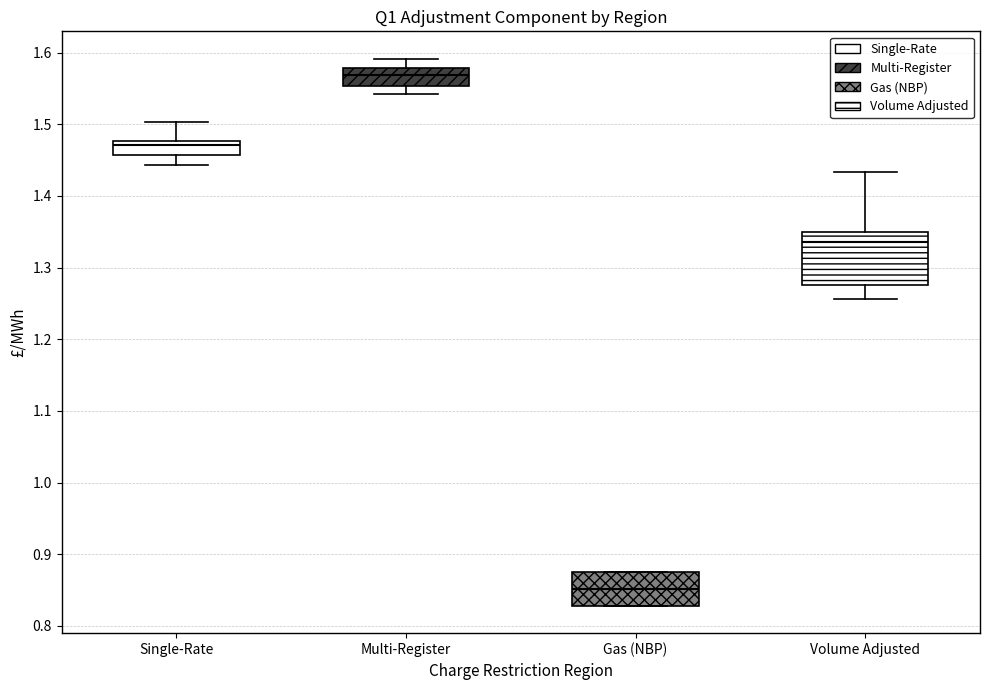

Which box is the tallest, from its lower edge to its upper edge?

Volume Adjusted